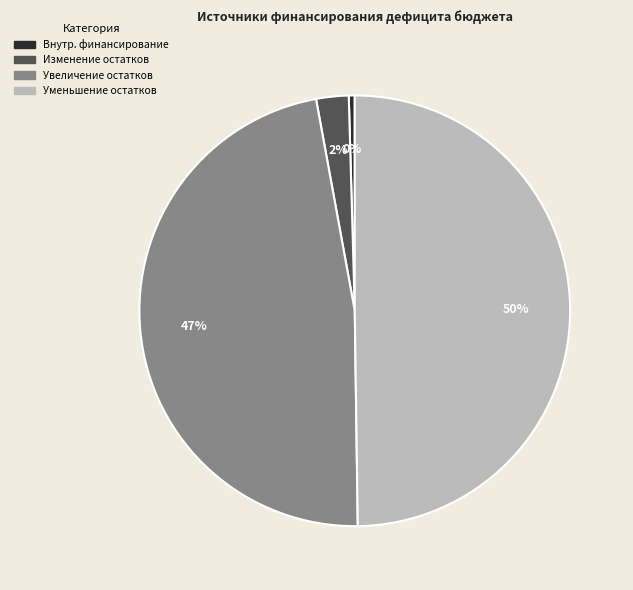

To the nearest percent, what percentage of the pie is Изменение остатков?

2%